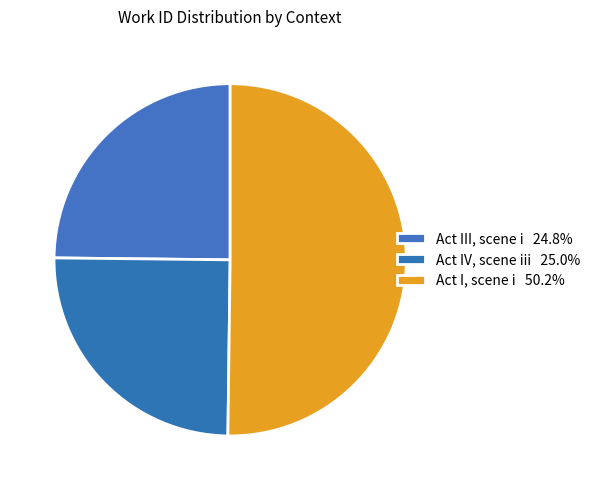

What is the change in value from Act IV, scene iii to Act I, scene i?

+3774